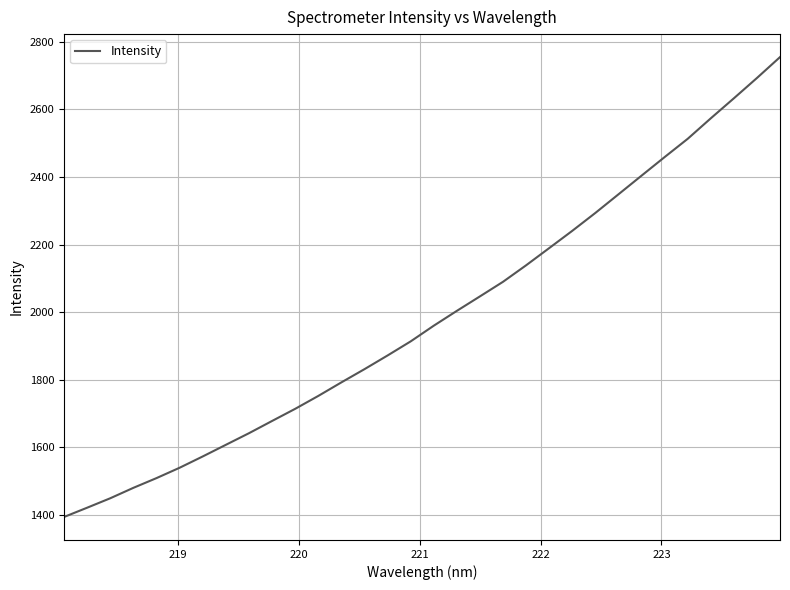

What is the smallest value displayed?

1393.6